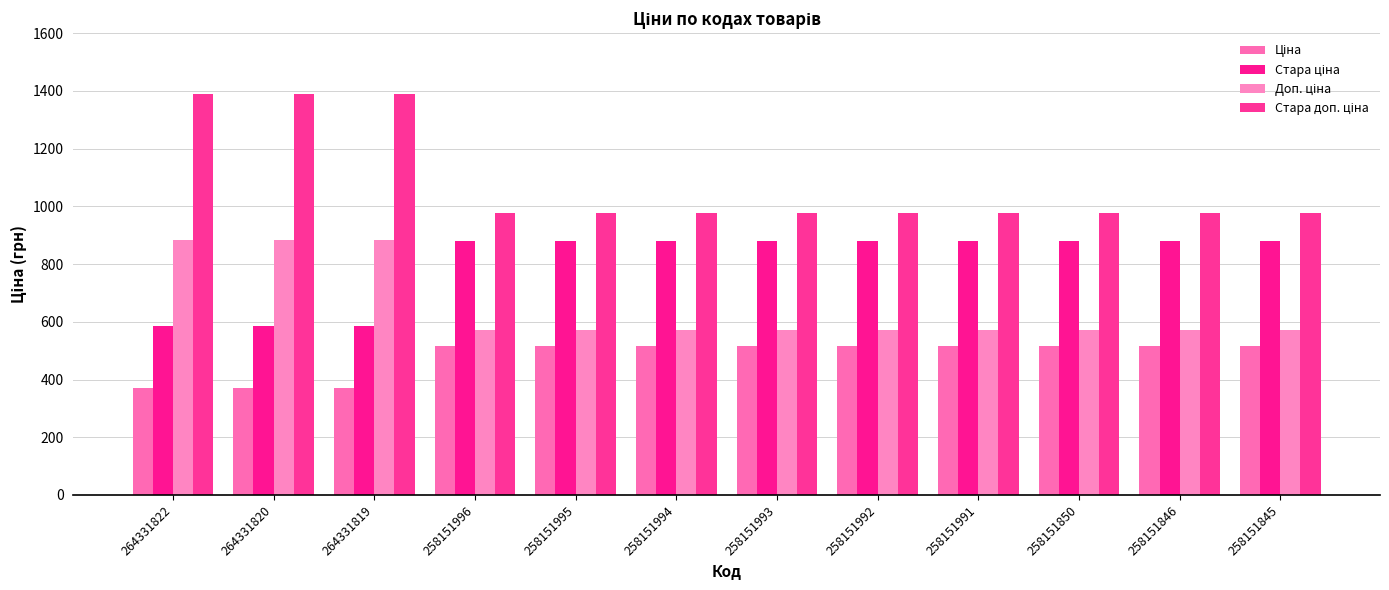

What is the spread (max minus min) of values at 264331820?

1018.1